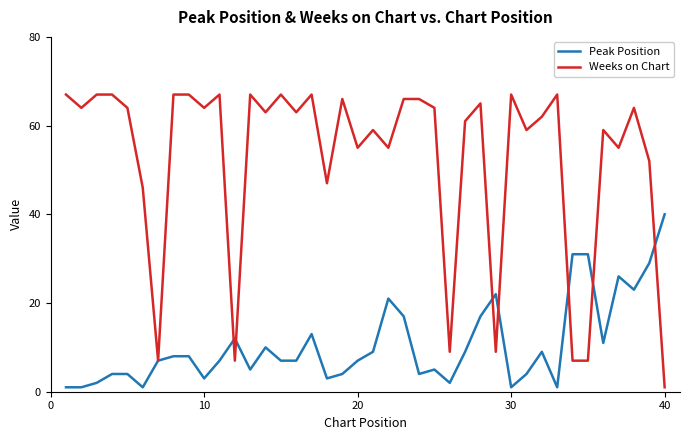

After their last crossing, which series has the higher values: Weeks on Chart or Peak Position?

Peak Position